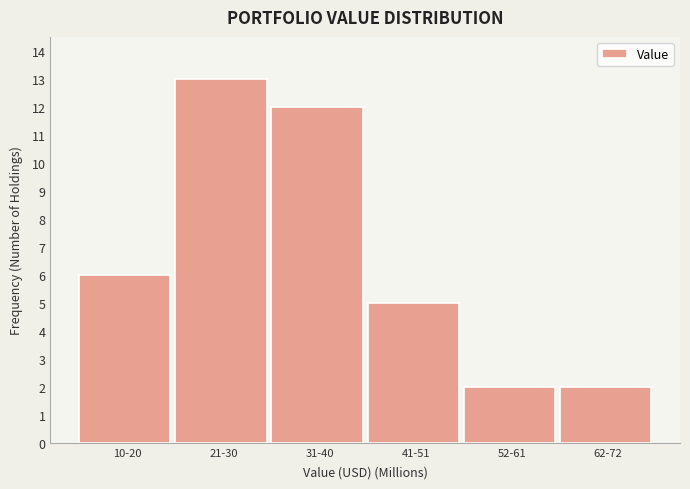

Reading left to right, transcribe all the data shown in this chart.

6	13	12	5	2	2